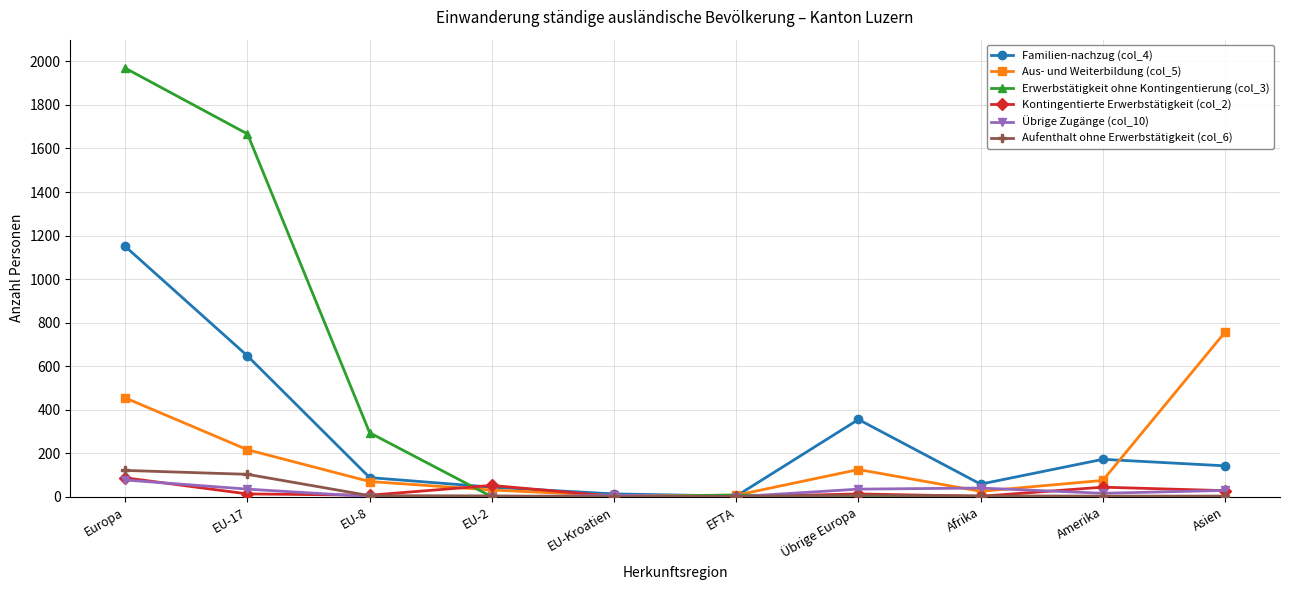

What is the label of the 7th point from the right?

EU-2